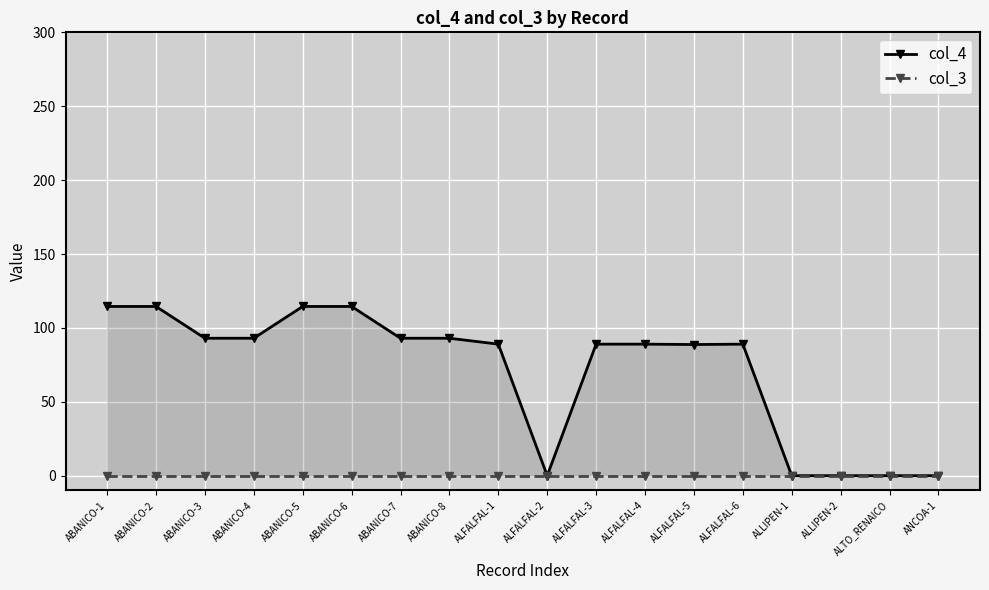

True or false: col_4 and col_3 cross at least once.

False